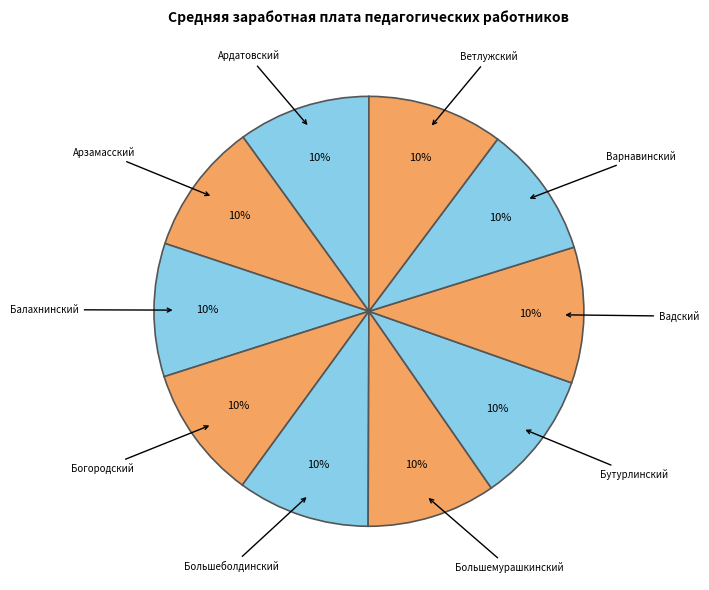

Is there any slice that represents more than half of the pie?

No